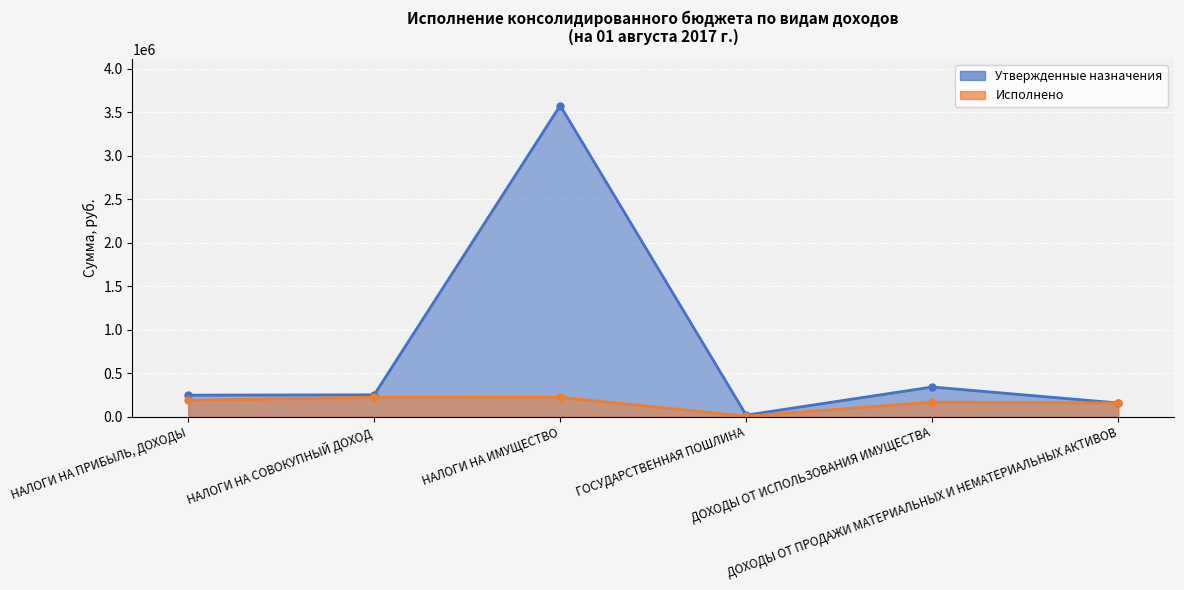

Where is the first local maximum for Утвержденные назначения?

НАЛОГИ НА ИМУЩЕСТВО